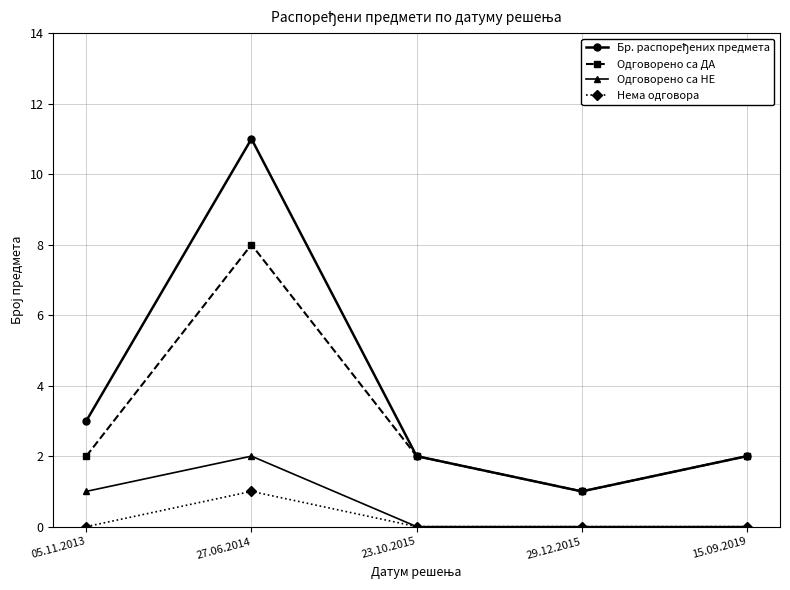

True or false: Одговорено са ДА has more than 0 interior local peaks.

True